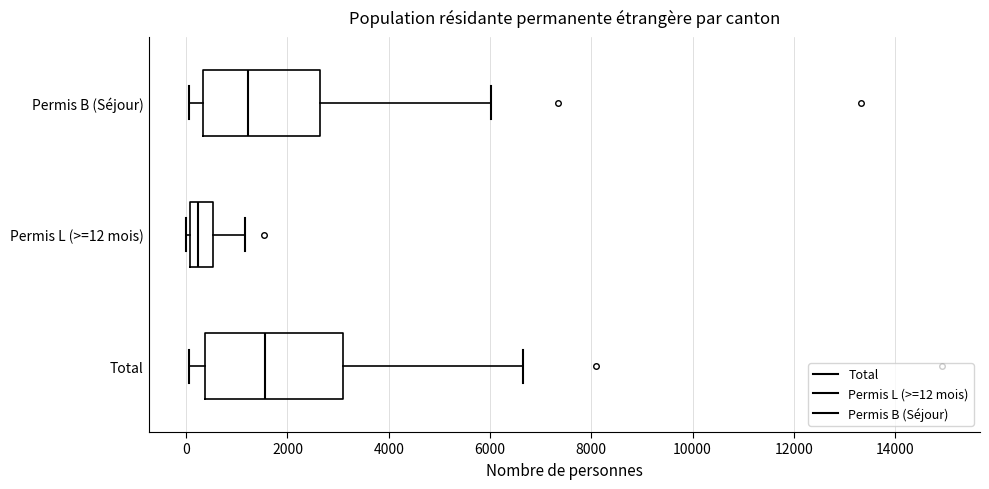

Which box has the furthest to the right median line?

Total